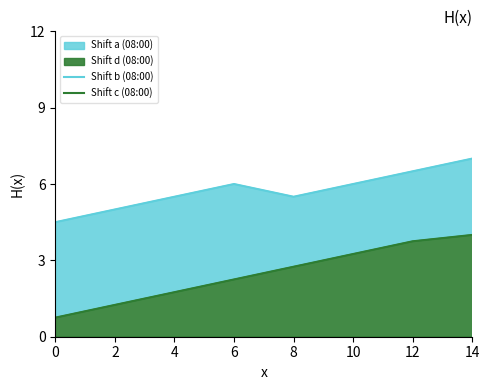

What is the total value across all series at 8?

8.2